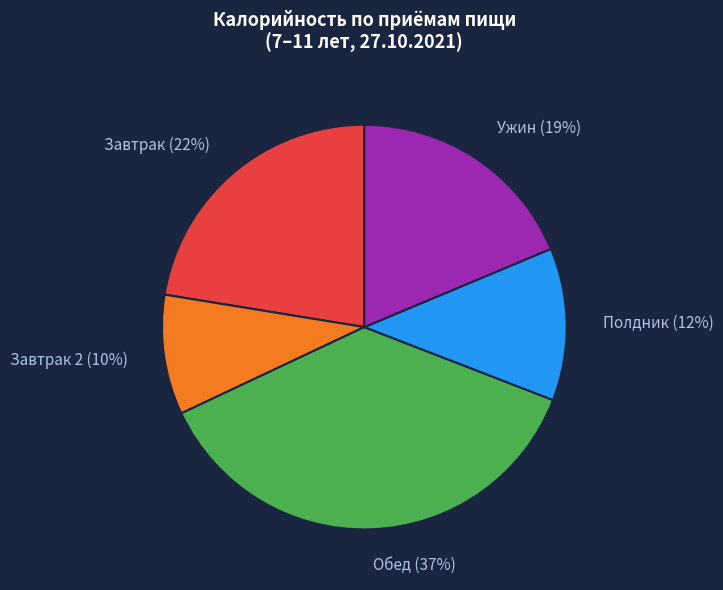

To the nearest percent, what portion does Ужин represent?

19%